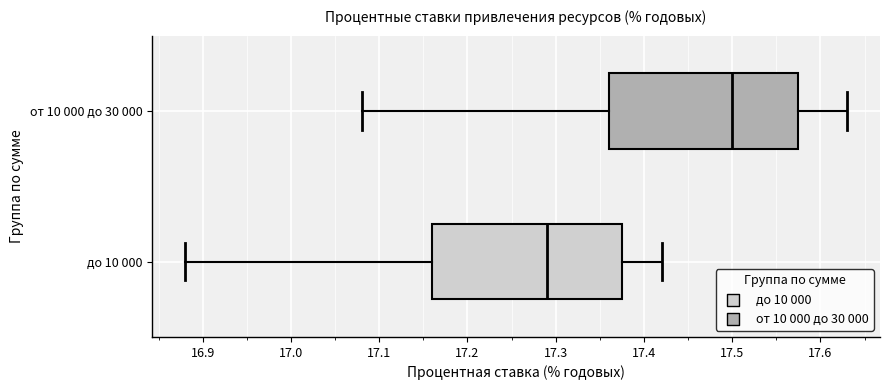

Reading bottom to top, transcribe this box plot: for each box, give where its median line is, the range the box spans, and where its two whiskers end, as read against the x-axis. The values are not printed on the chart, so give them approximately, as read against the axis.

до 10 000: median 17.29, box 17.16 to 17.38, whiskers 16.88 to 17.42
от 10 000 до 30 000: median 17.50, box 17.36 to 17.58, whiskers 17.08 to 17.63